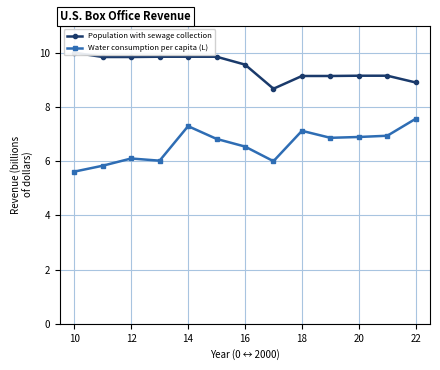

Where does the Water consumption per capita (L) series first go above 6?

12